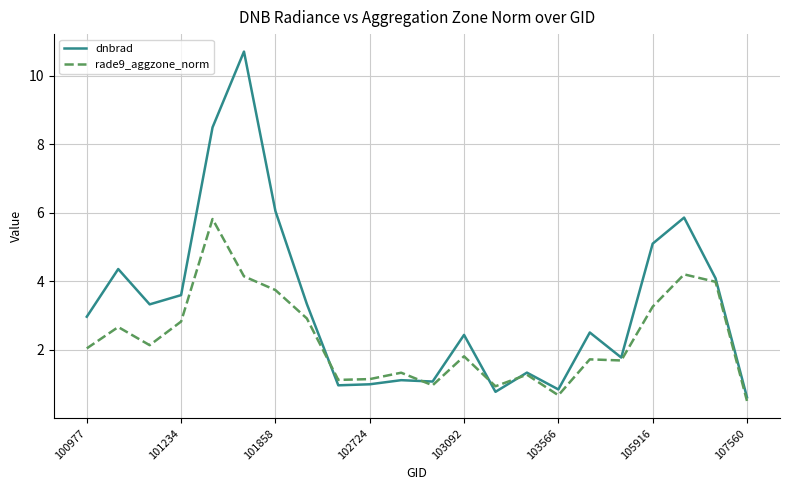

What is the minimum value for rade9_aggzone_norm?

0.5